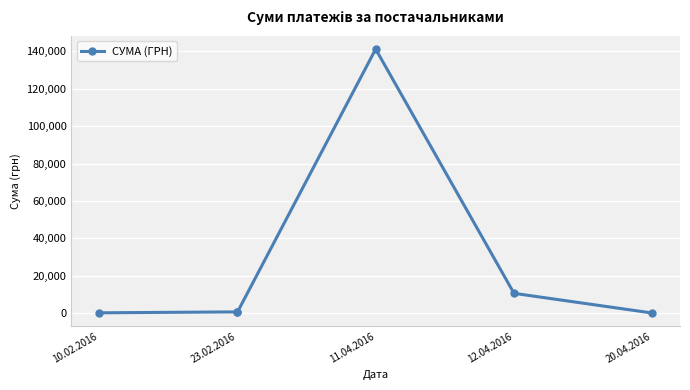

Between 20.04.2016 and 23.02.2016, which is larger?

23.02.2016